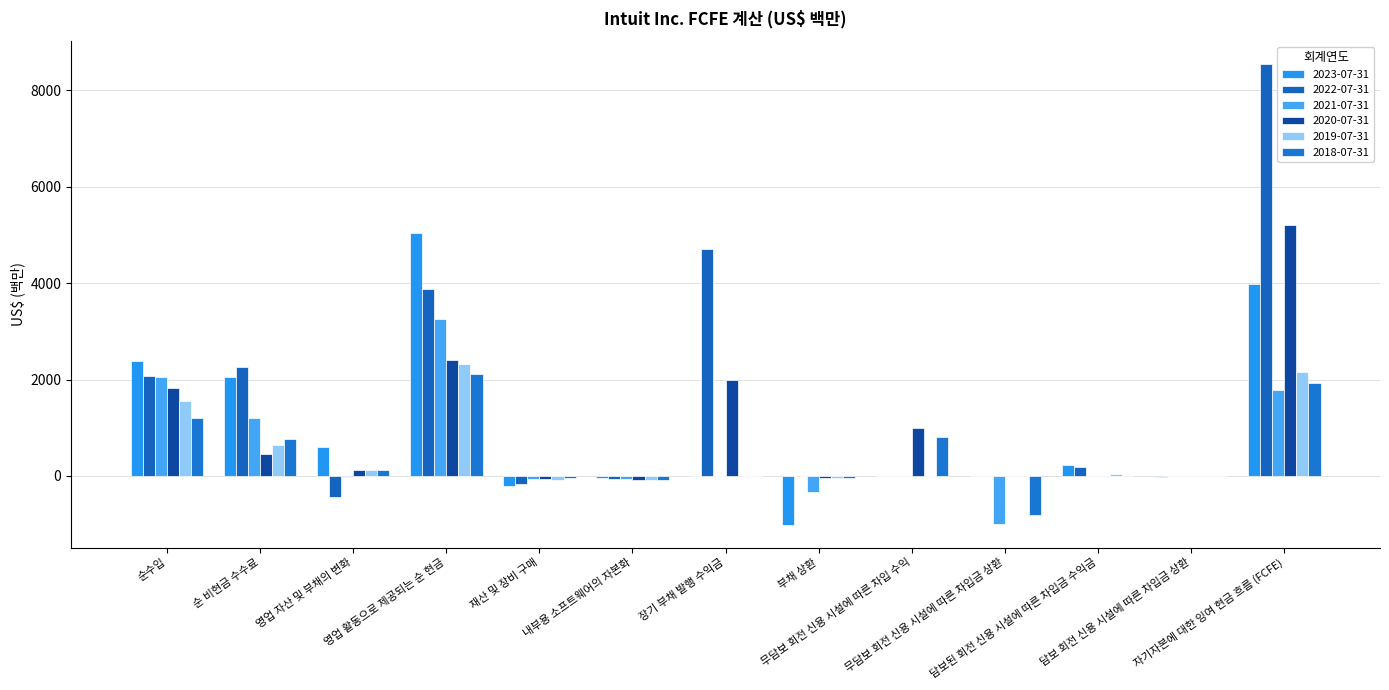

The 2021-07-31 series shows -53 at 재산 및 장비 구매. True or false?

True